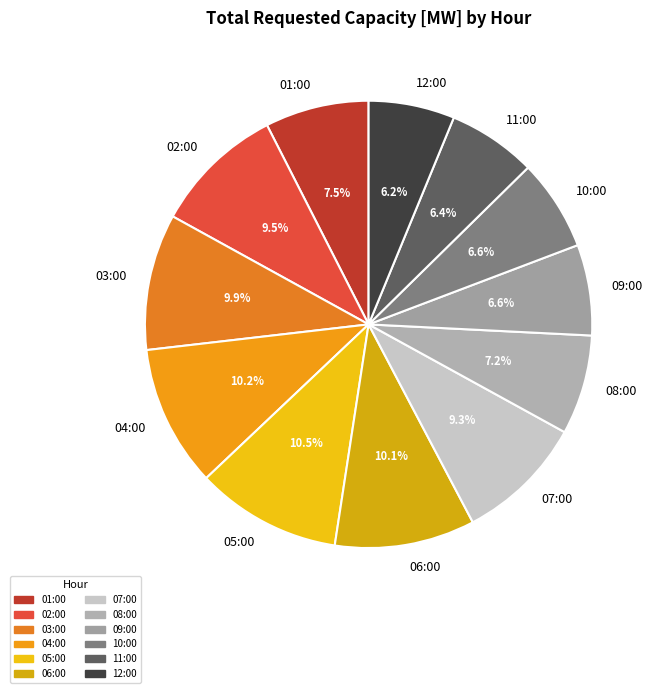

Between 09:00 and 07:00, which is larger?

07:00